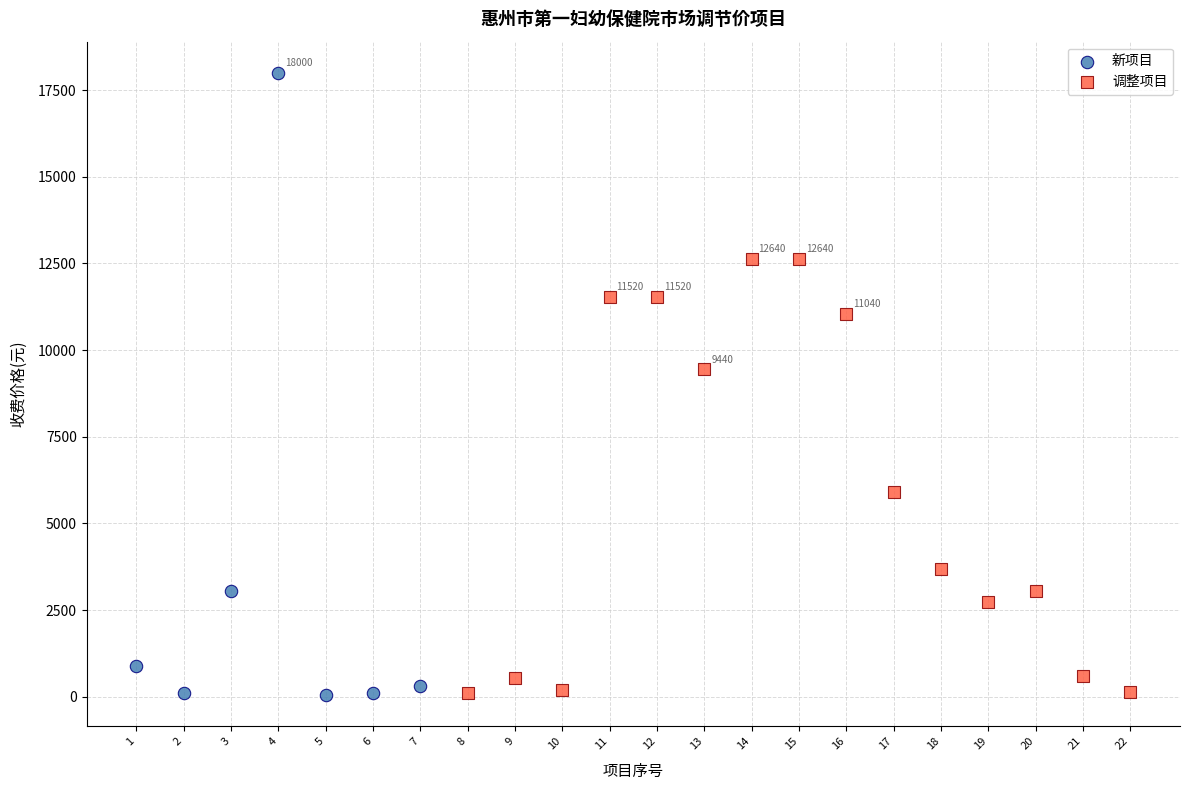

Which series reaches the maximum Y coordinate?

新项目